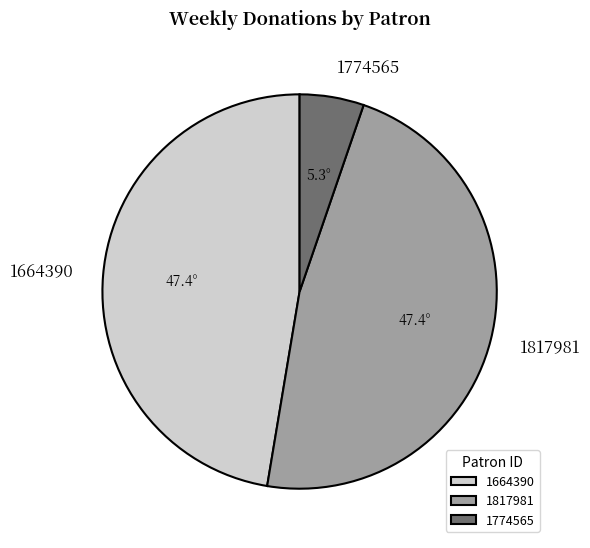

Is 1817981 the majority of the pie?

No